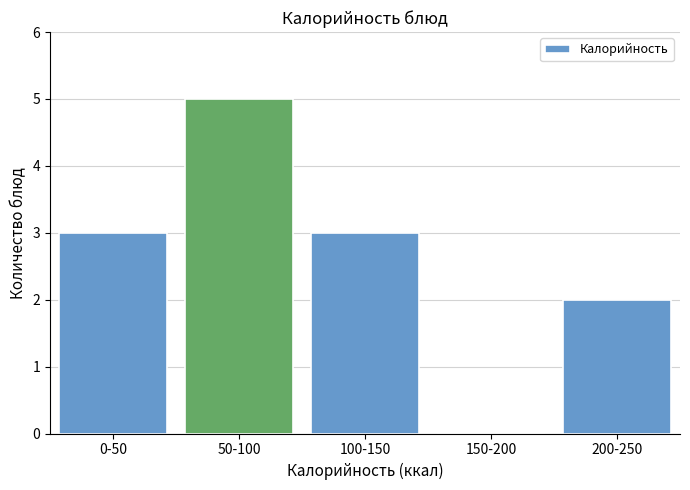

Reading left to right, extract all data points from this chart.

0-50=3	50-100=5	100-150=3	150-200=0	200-250=2